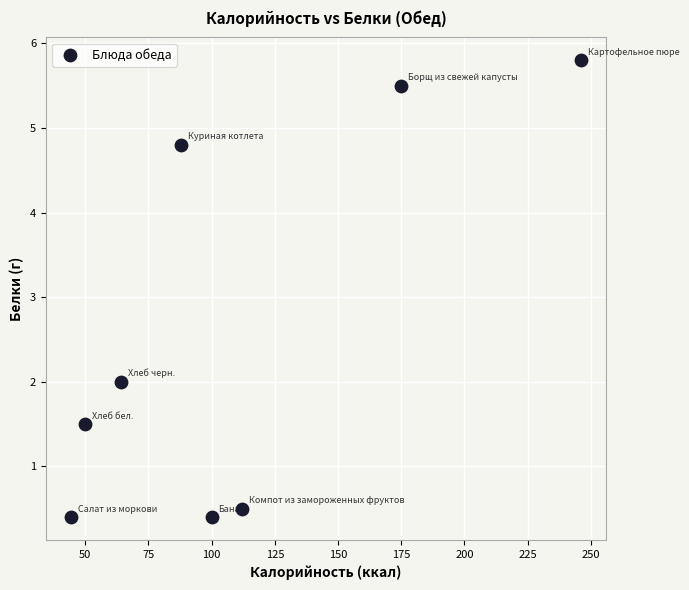

What Y value in the scatter plot is closest to 3?

2.0